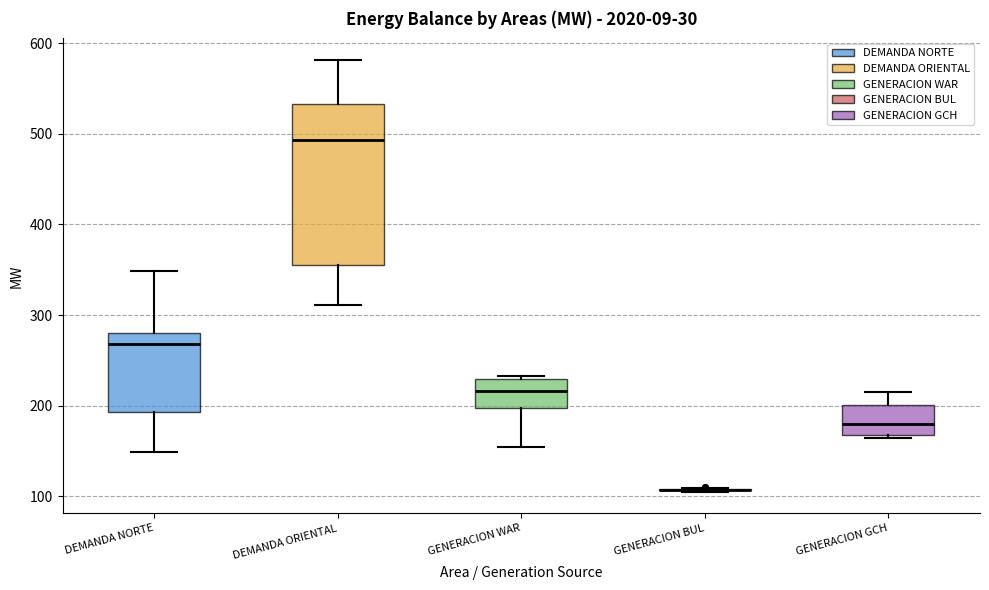

Reading left to right, transcribe this box plot: for each box, give where its median line is, the range the box spans, and where its two whiskers end, as read against the y-axis. The values are not printed on the chart, so give them approximately, as read against the axis.

DEMANDA NORTE: median 270, box 190 to 280, whiskers 150 to 350
DEMANDA ORIENTAL: median 490, box 350 to 530, whiskers 310 to 580
GENERACION WAR: median 220, box 200 to 230, whiskers 150 to 230 (just above the box's upper edge)
GENERACION BUL: box collapsed to a line at 110, whiskers 100 to 110
GENERACION GCH: median 180, box 170 to 200, whiskers 160 to 220